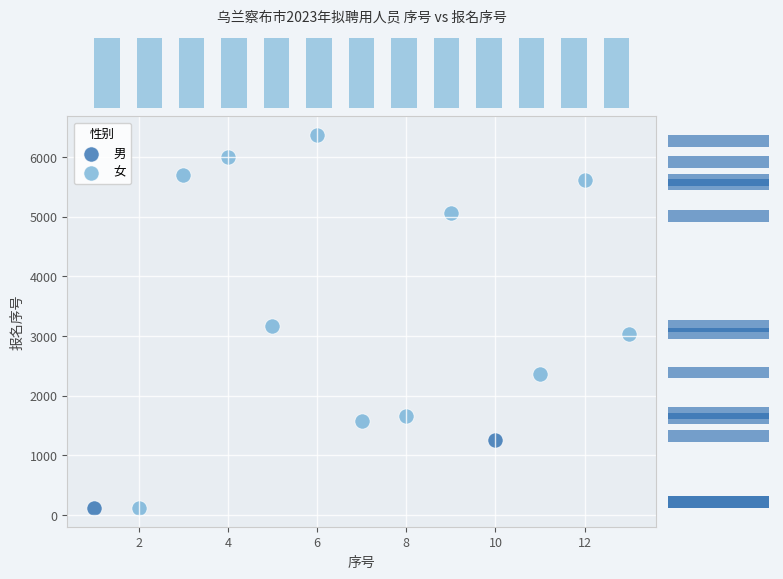

What are all the series names shown in the legend?

男, 女